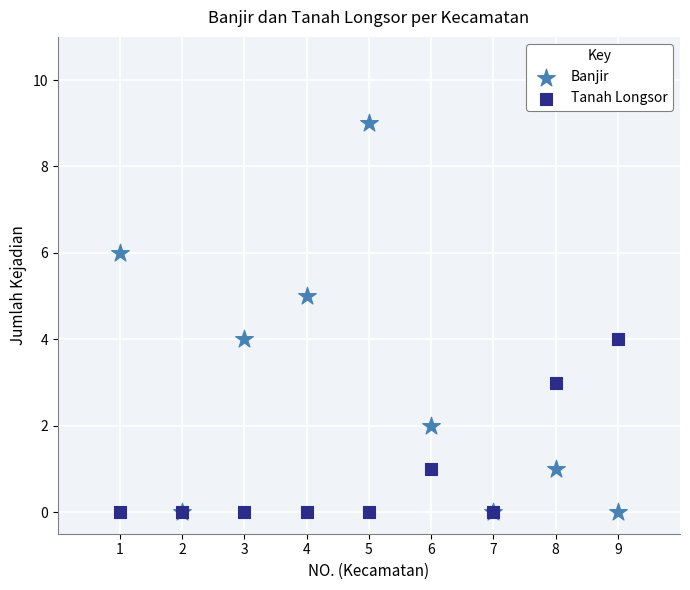

What are all the series names shown in the legend?

Banjir, Tanah Longsor